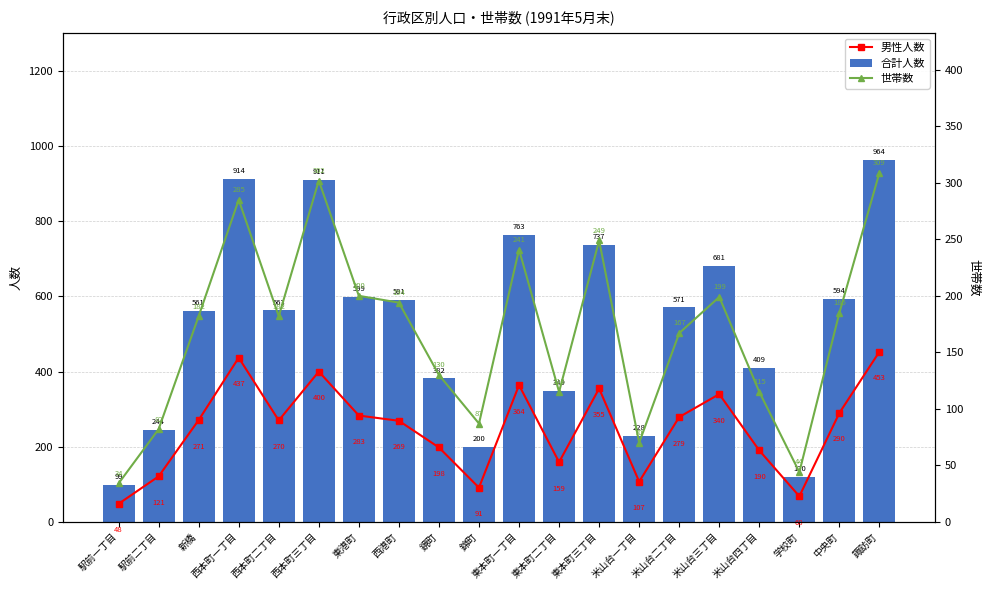

The value of 男性人数 at 新橋 is 83. True or false?

False